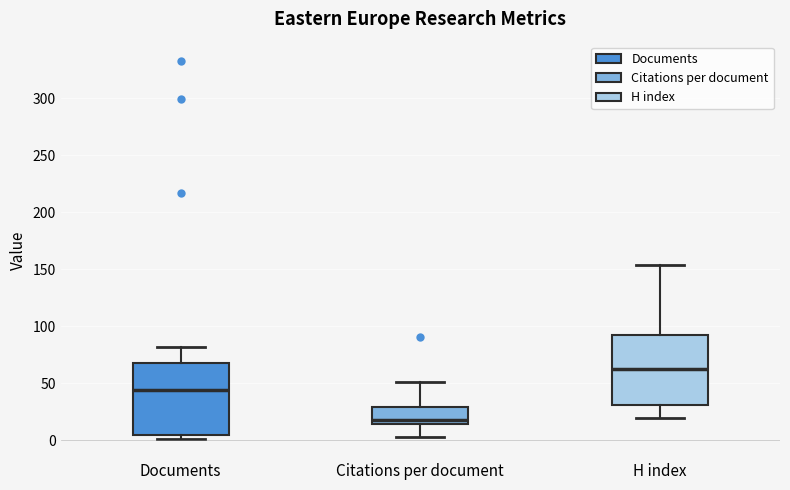

Which box has the lowest median line?

Citations per document